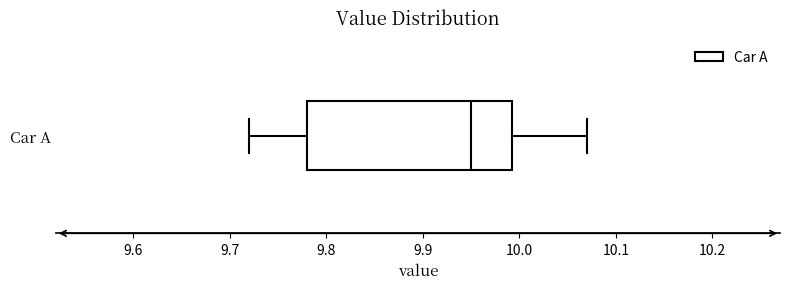

Transcribe this box plot: give where the median line is, the range the box spans, and where the two whiskers end, as read against the x-axis. The values are not printed on the chart, so give them approximately, as read against the axis.

median 9.95, box 9.78 to 9.99, whiskers 9.72 to 10.07